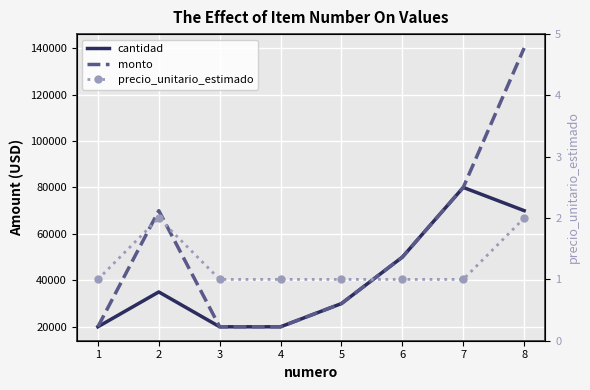

True or false: cantidad has more than 0 interior local peaks.

True